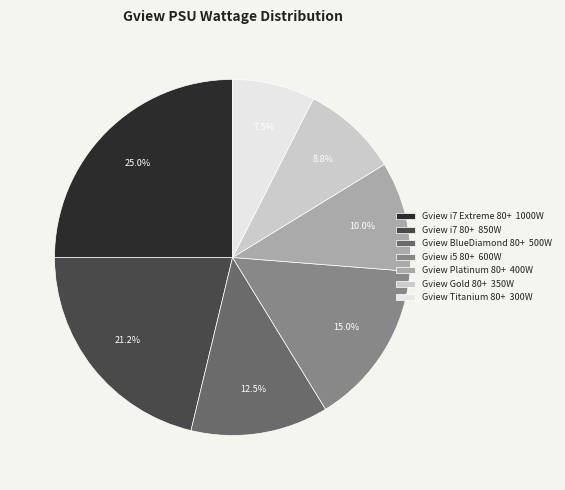

Which has a higher value, Gview Titanium 80+ or Gview i7 Extreme 80+?

Gview i7 Extreme 80+